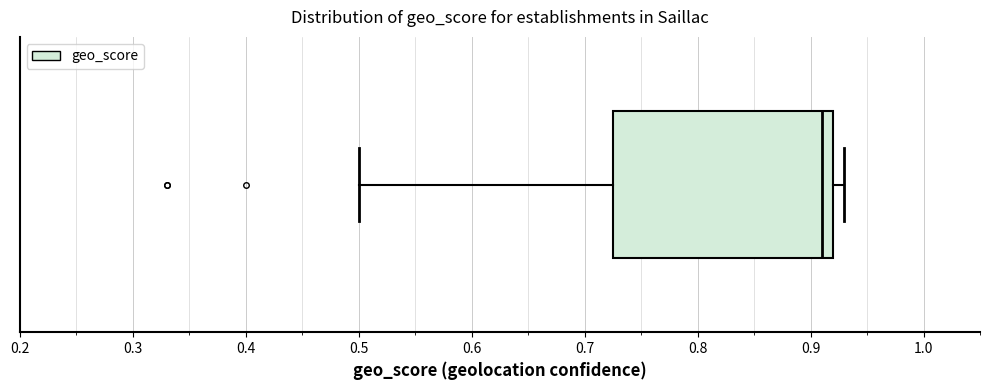

Read this box plot against the x-axis: the position of the median line, the range covered by the box, and the ends of both whiskers. The values are not printed on the chart, so give them approximately, as read against the axis.

median 0.91, box 0.73 to 0.92, whiskers 0.50 to 0.93